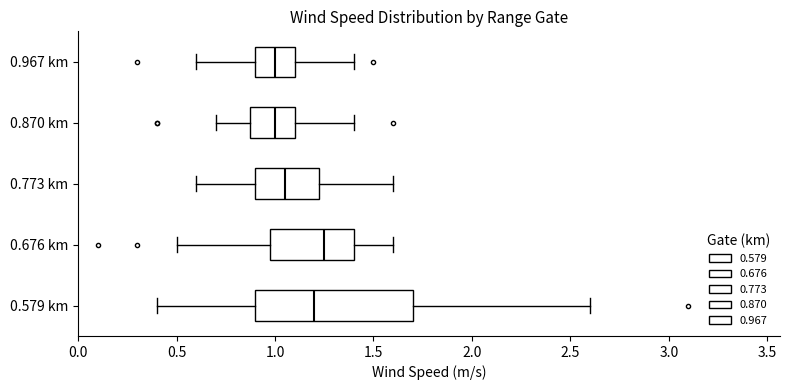

Comparing the boxes themselves (not the whiskers), which one is the widest?

0.579 km